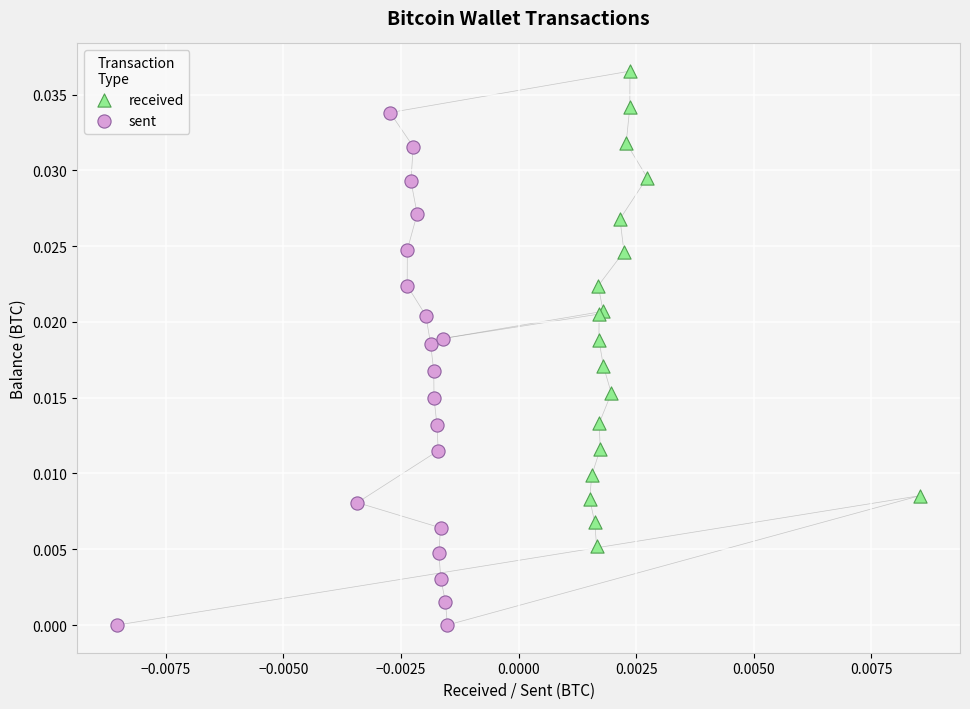

Which series reaches the minimum Y coordinate?

sent